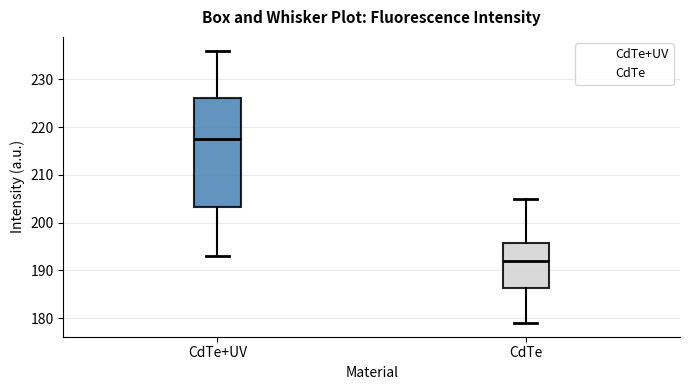

Which box has the highest median line?

CdTe+UV